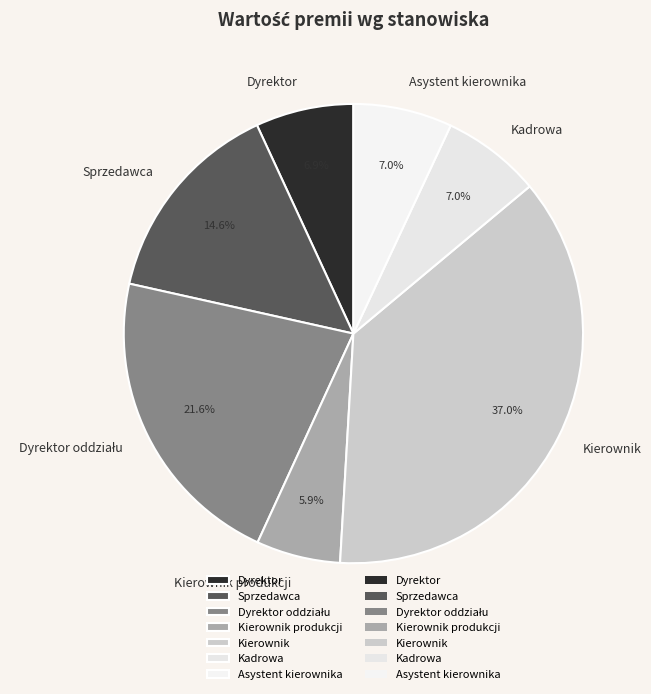

Does Kadrowa represent more than half of the total?

No